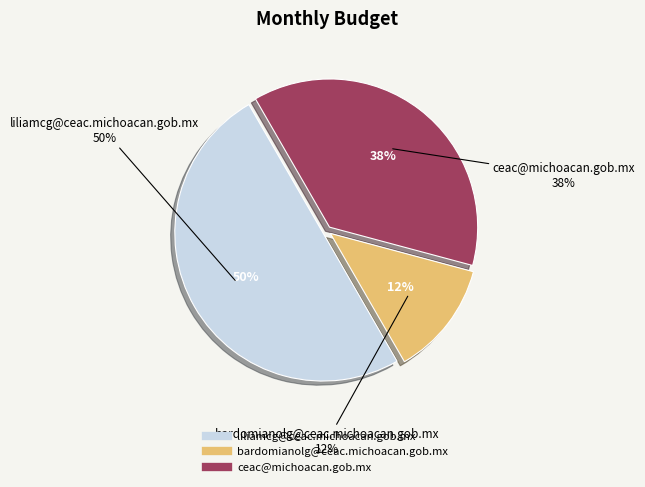

Which has a higher value, liliamcg@ceac.michoacan.gob.mx or bardomianolg@ceac.michoacan.gob.mx?

liliamcg@ceac.michoacan.gob.mx